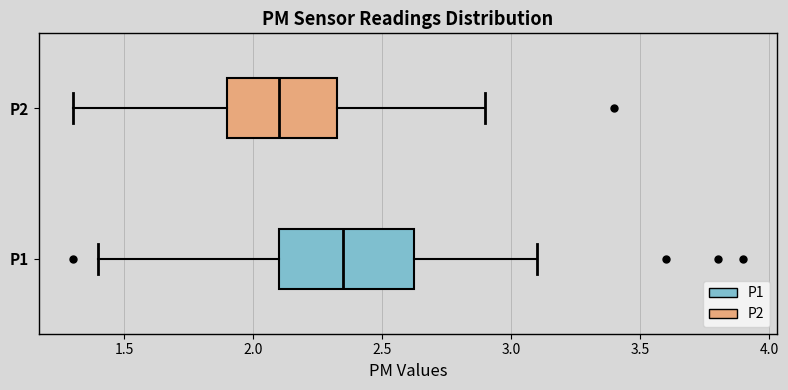

Where is the left edge of the box for P2 on the x-axis? The values are not printed on the chart, so give them approximately, as read against the axis.

1.90